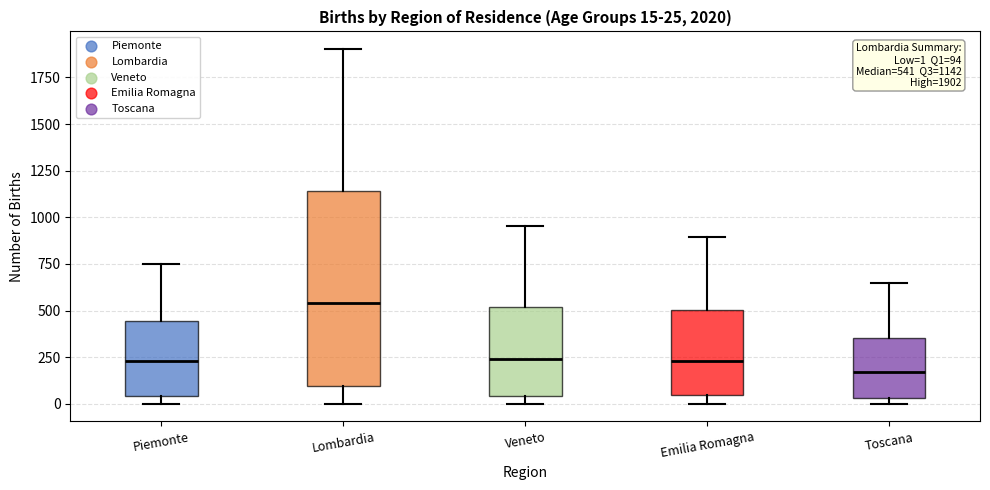

Which box's median line is the highest?

Lombardia